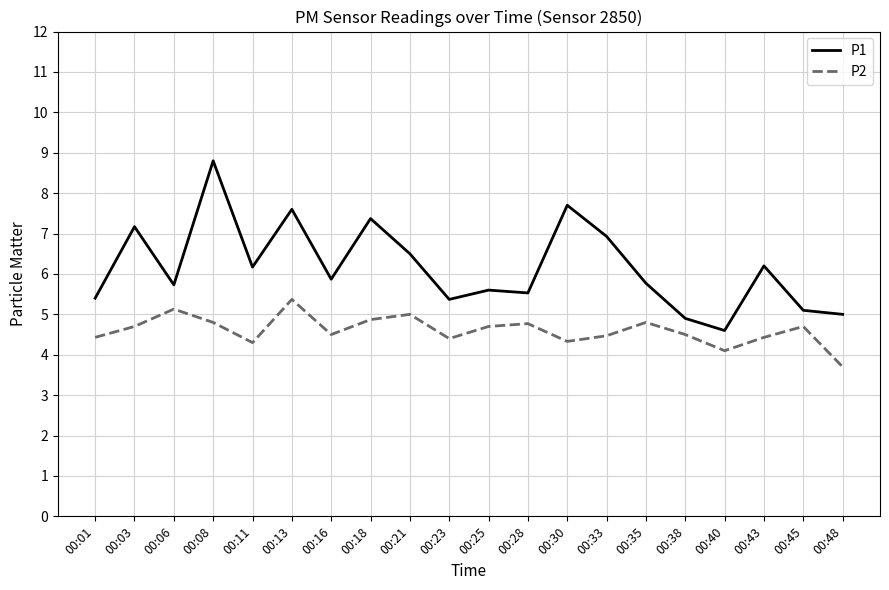

Between 00:18 and 00:40, which series saw the biggest shift?

P1